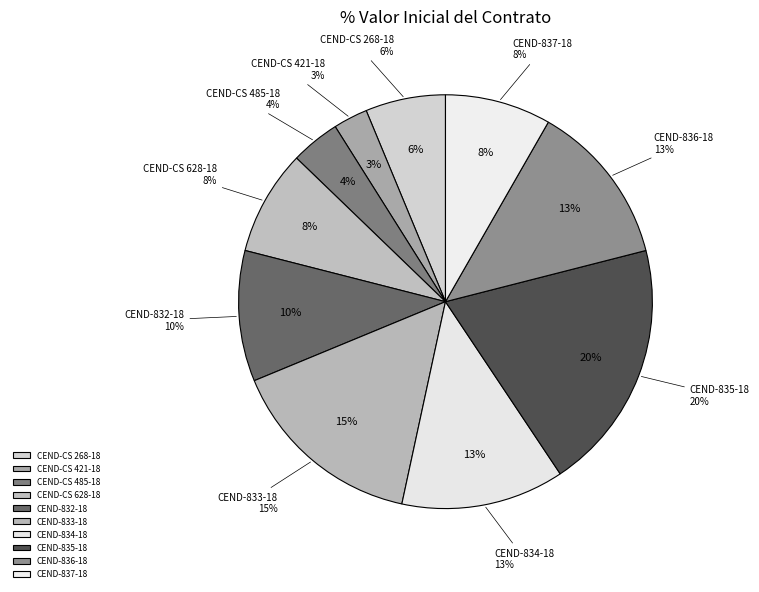

Is the sum of CEND-CS 268-18 and CEND-CS 485-18 greater than half?

No